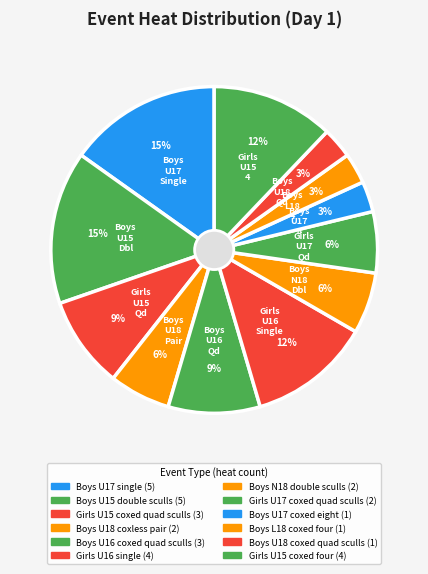

What is the change in value from Girls U15 coxed quad sculls to Boys U17 coxed eight?

-2